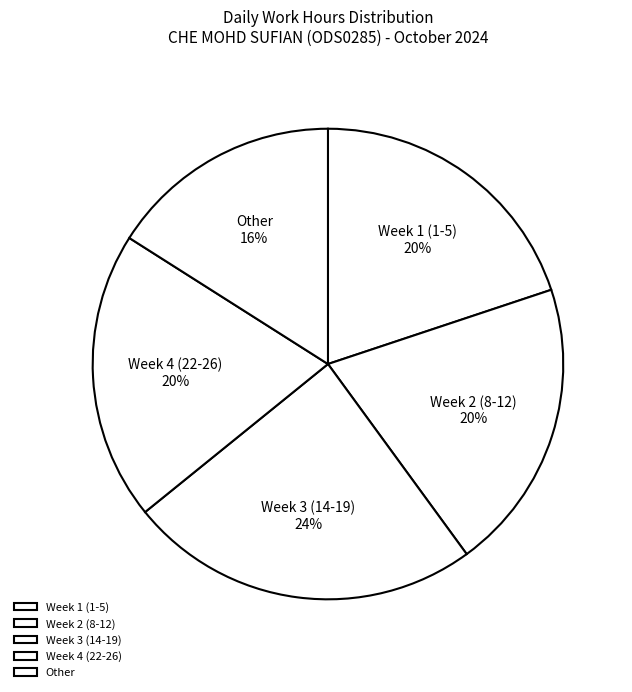

Combined, do Week 2 (8-12) and Week 3 (14-19) account for over 50%?

No